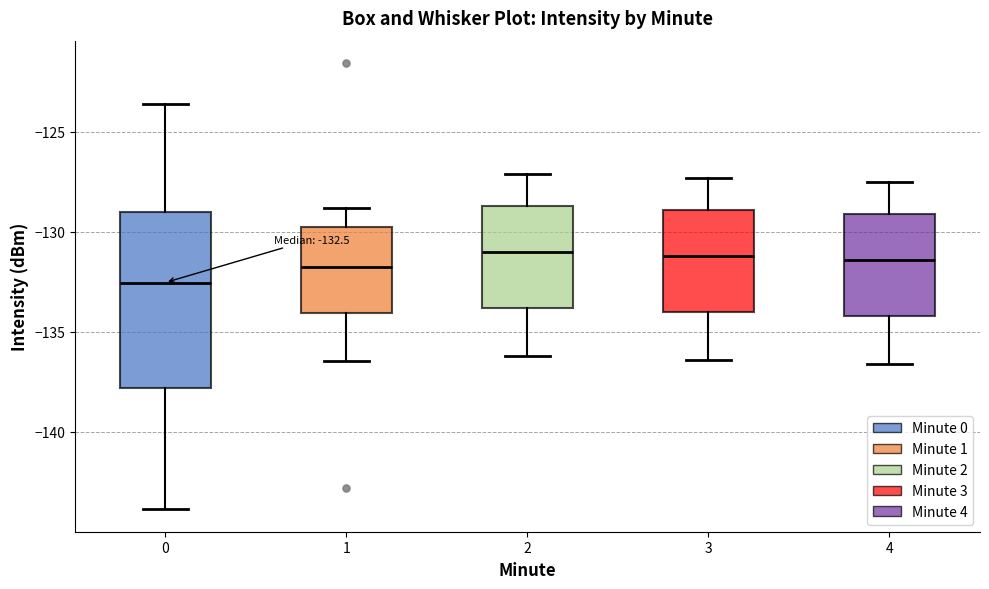

Which box has the lowest median line?

0